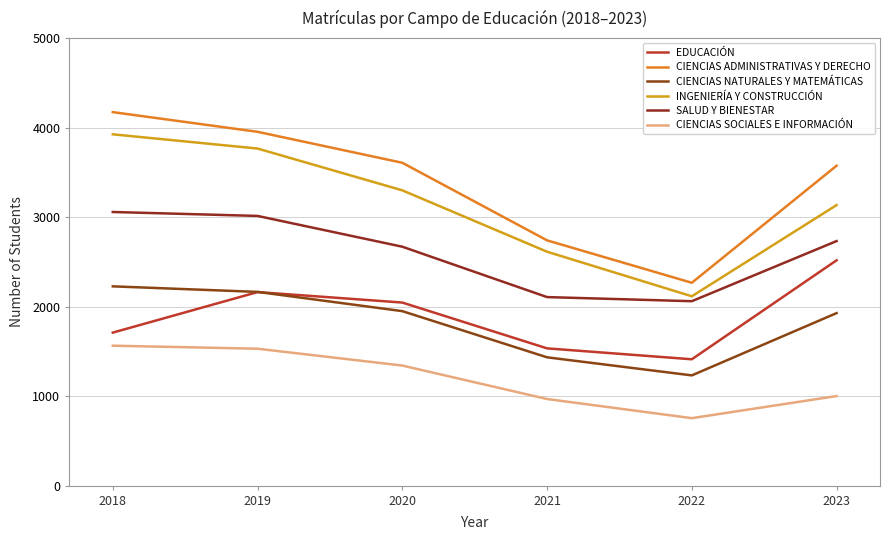

How many values in the EDUCACIÓN series are below 2046?

3